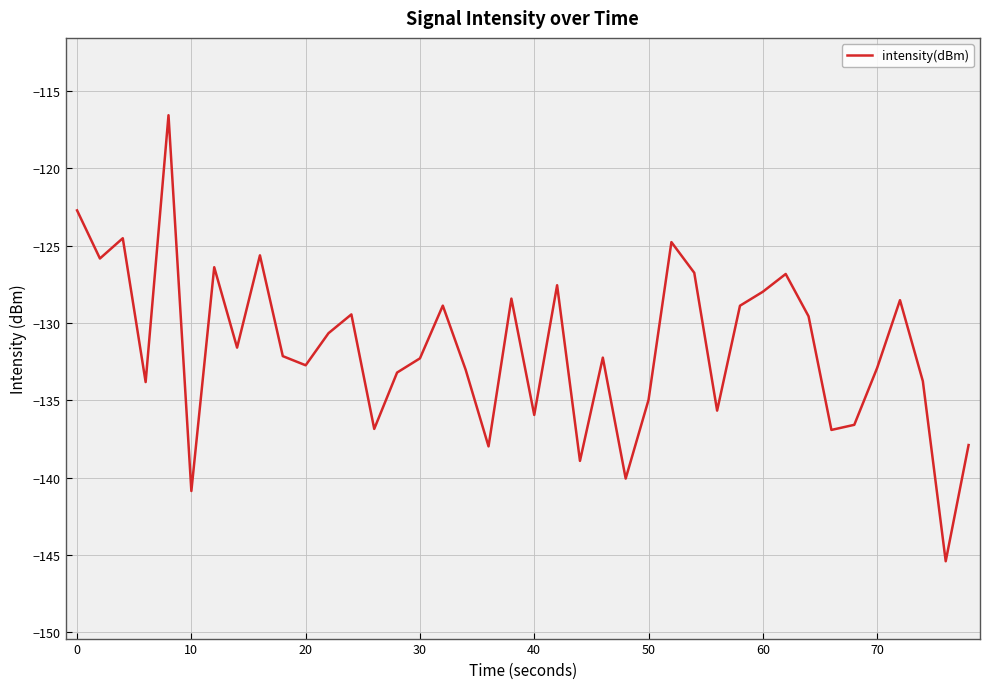

What is the difference between the maximum and minimum values?

28.8